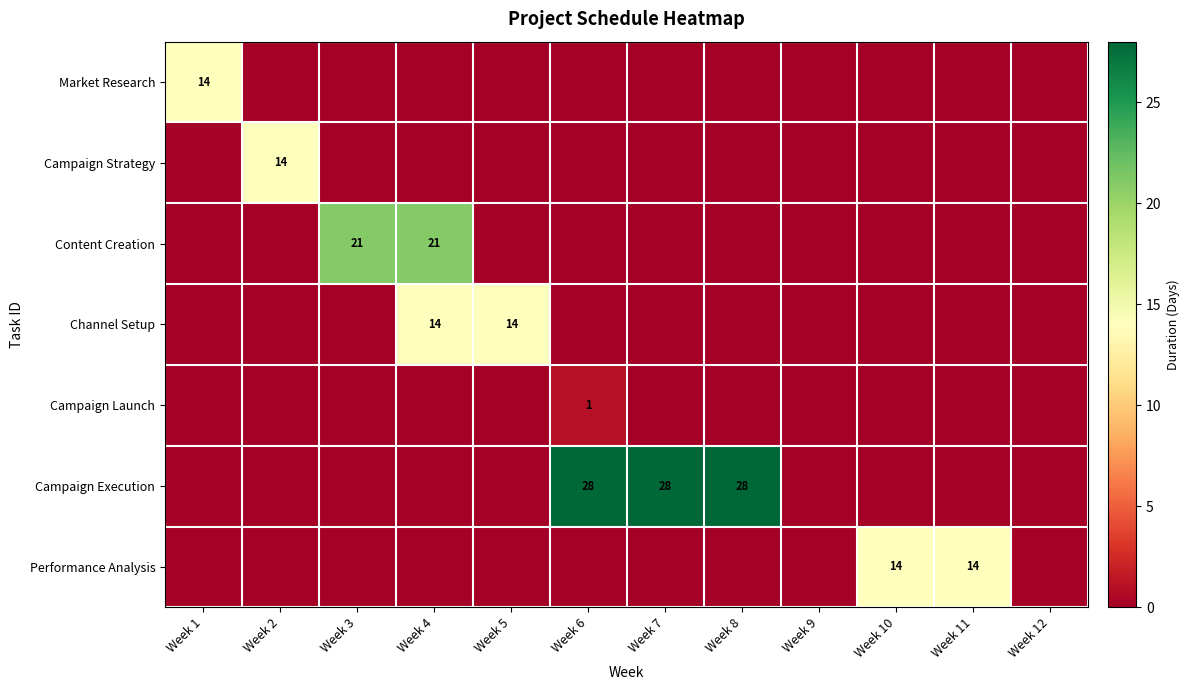

Is it true that Channel Setup equals 21 at Week 5?

False